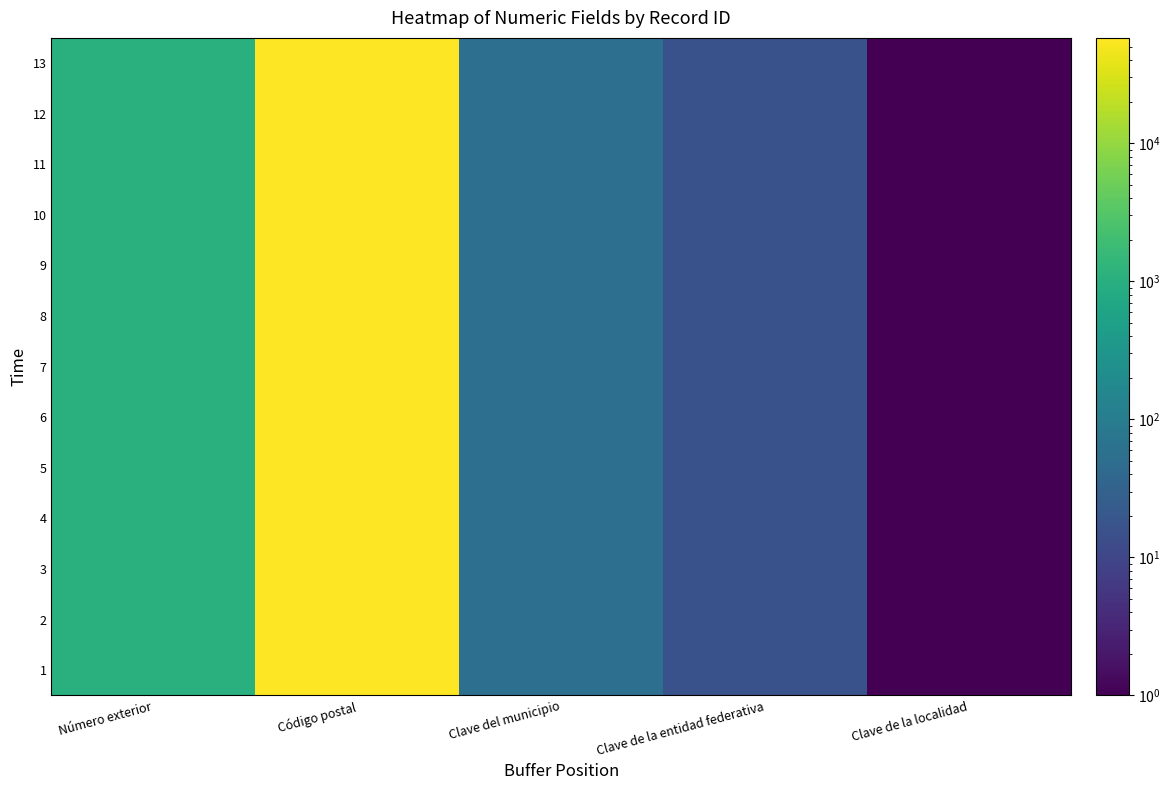

Reading right to left, list all the values displayed in this chart.

1: Clave de la localidad=1.0	Clave de la entidad federativa=16.0	Clave del municipio=54.0	Código postal=58020.0	Número exterior=1070.0
2: Clave de la localidad=1.0	Clave de la entidad federativa=16.0	Clave del municipio=54.0	Código postal=58020.0	Número exterior=1070.0
3: Clave de la localidad=1.0	Clave de la entidad federativa=16.0	Clave del municipio=54.0	Código postal=58020.0	Número exterior=1070.0
4: Clave de la localidad=1.0	Clave de la entidad federativa=16.0	Clave del municipio=54.0	Código postal=58020.0	Número exterior=1070.0
5: Clave de la localidad=1.0	Clave de la entidad federativa=16.0	Clave del municipio=54.0	Código postal=58020.0	Número exterior=1070.0
6: Clave de la localidad=1.0	Clave de la entidad federativa=16.0	Clave del municipio=54.0	Código postal=58020.0	Número exterior=1070.0
7: Clave de la localidad=1.0	Clave de la entidad federativa=16.0	Clave del municipio=54.0	Código postal=58020.0	Número exterior=1070.0
8: Clave de la localidad=1.0	Clave de la entidad federativa=16.0	Clave del municipio=54.0	Código postal=58020.0	Número exterior=1070.0
9: Clave de la localidad=1.0	Clave de la entidad federativa=16.0	Clave del municipio=54.0	Código postal=58020.0	Número exterior=1070.0
10: Clave de la localidad=1.0	Clave de la entidad federativa=16.0	Clave del municipio=54.0	Código postal=58020.0	Número exterior=1070.0
11: Clave de la localidad=1.0	Clave de la entidad federativa=16.0	Clave del municipio=54.0	Código postal=58020.0	Número exterior=1070.0
12: Clave de la localidad=1.0	Clave de la entidad federativa=16.0	Clave del municipio=54.0	Código postal=58020.0	Número exterior=1070.0
13: Clave de la localidad=1.0	Clave de la entidad federativa=16.0	Clave del municipio=54.0	Código postal=58020.0	Número exterior=1070.0